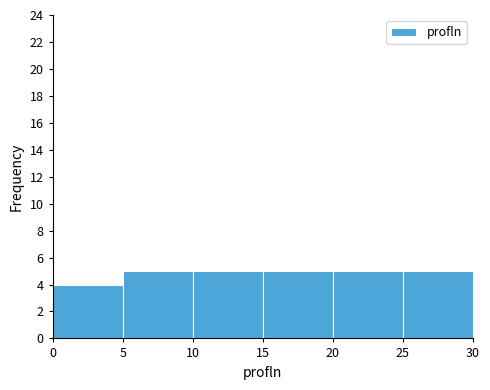

Reading left to right, transcribe this chart: for each bar, give the range it covers on the x-axis and its height. The values are not printed on the chart, so give them approximately, as read against the axis.

0 to 5: 4
5 to 10: 5
10 to 15: 5
15 to 20: 5
20 to 25: 5
25 to 30: 5